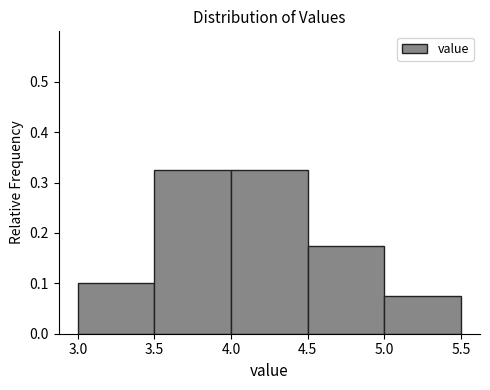

Reading left to right, list every bar in this chart as the range it spans on the x-axis followed by its height. The values are not printed on the chart, so give them approximately, as read against the axis.

3.0 to 3.5: 0.10
3.5 to 4.0: 0.33
4.0 to 4.5: 0.33
4.5 to 5.0: 0.18
5.0 to 5.5: 0.08